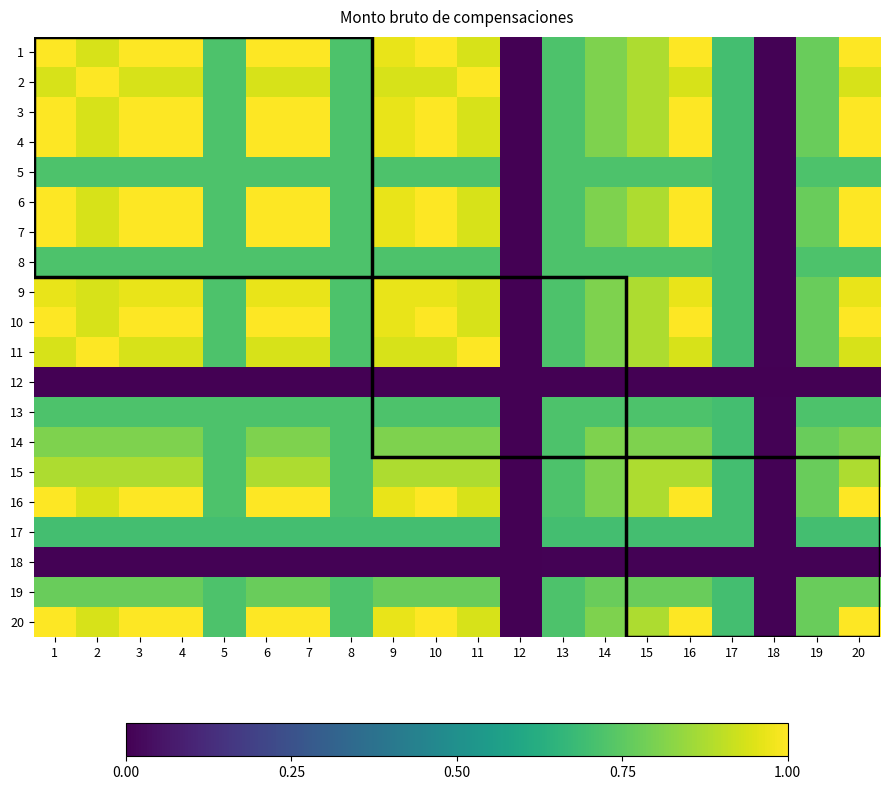

Which series has the largest range (max minus min)?

1